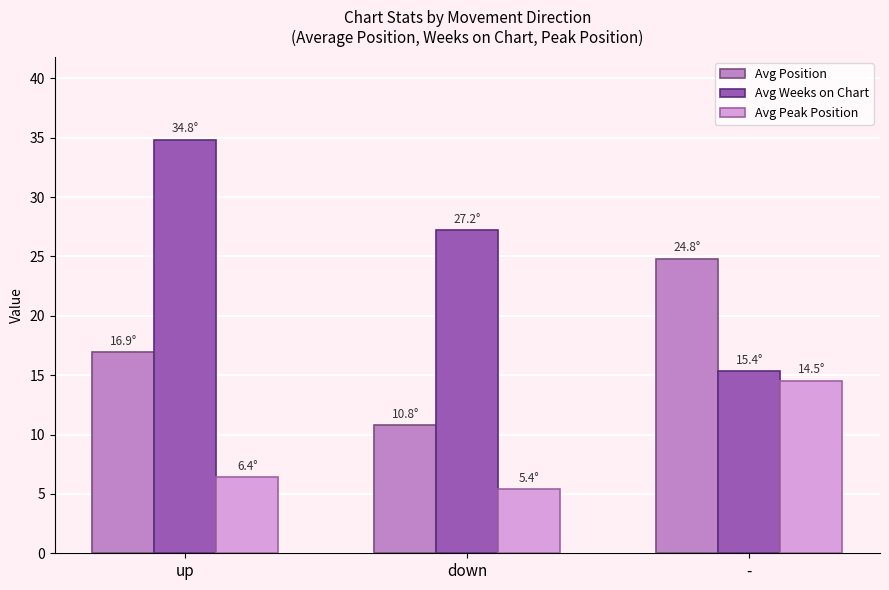

What is the label of the 2nd bar from the left?

down